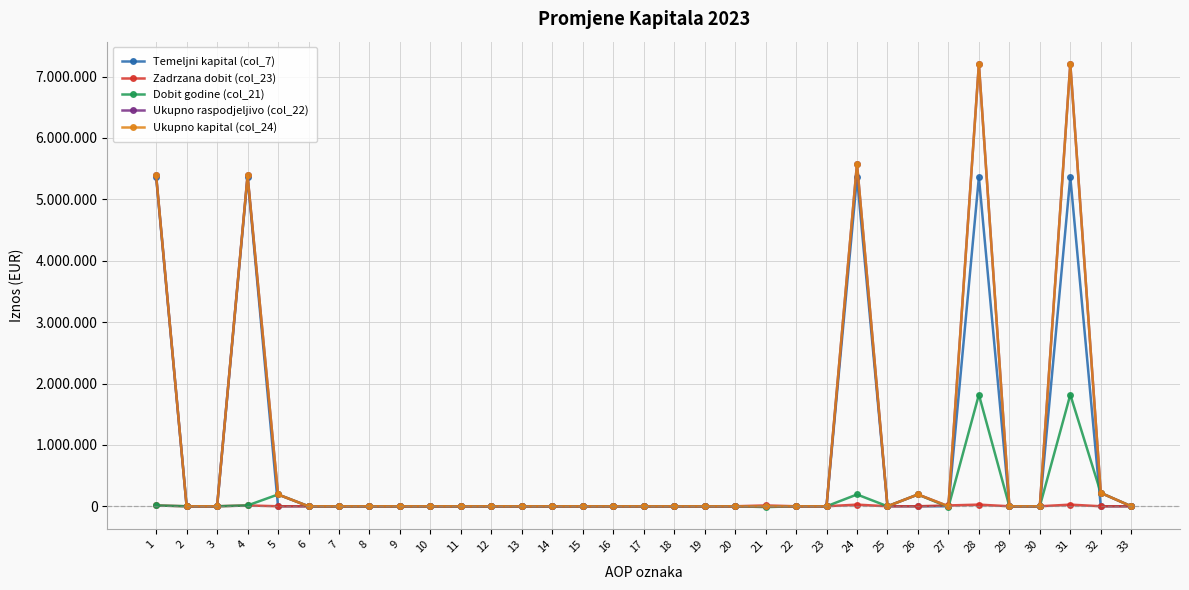

The Ukupno raspodjeljivo (col_22) series shows 0 at 12. True or false?

True